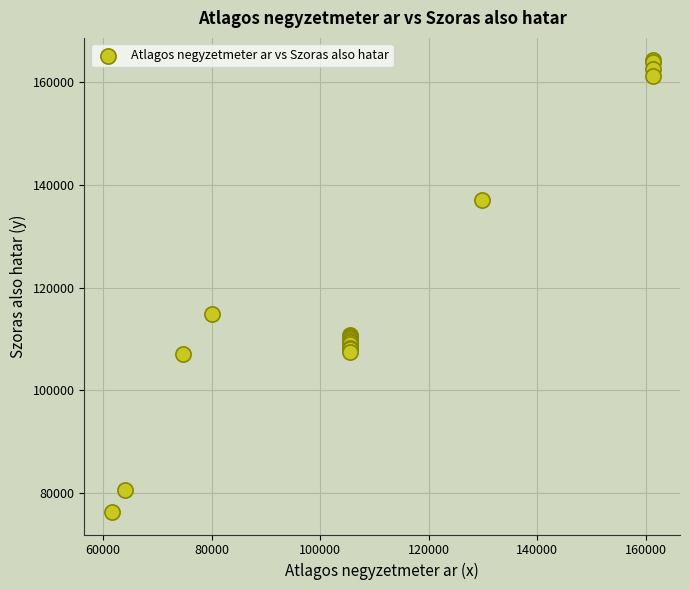

What Y value in the scatter plot is closest to 120257?

114898